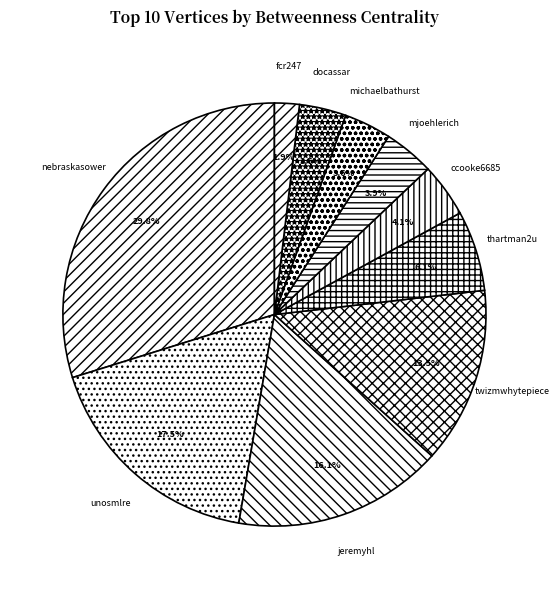

How many slices are in this pie chart?

10